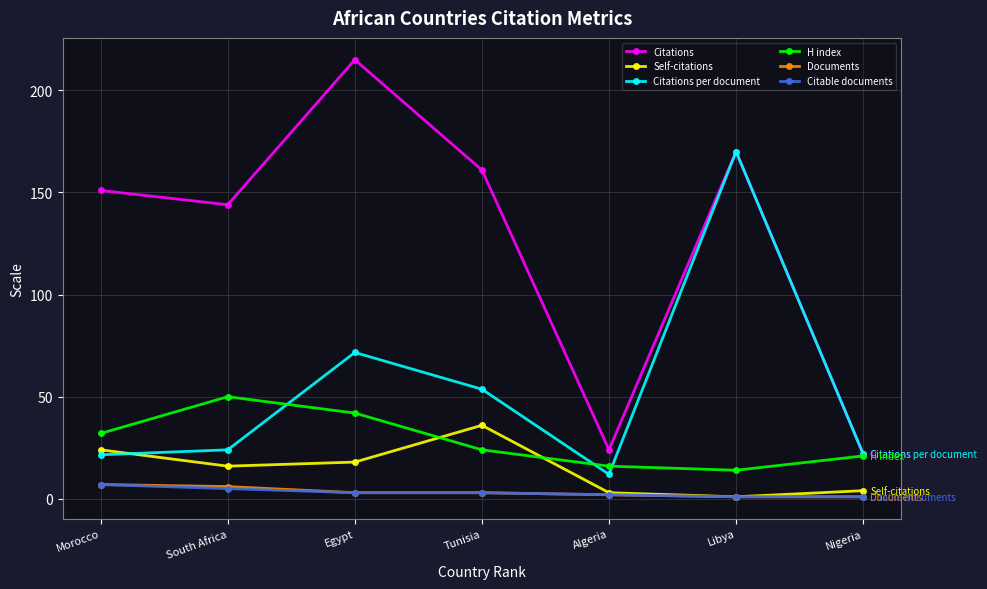

What is the minimum value for H index?

14.0